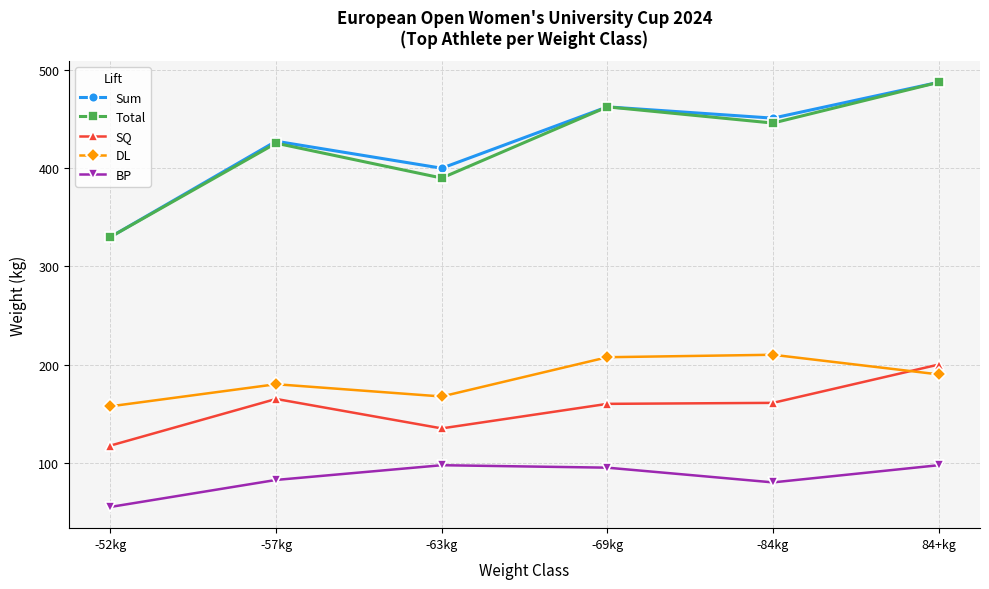

How many series are shown in this chart?

5